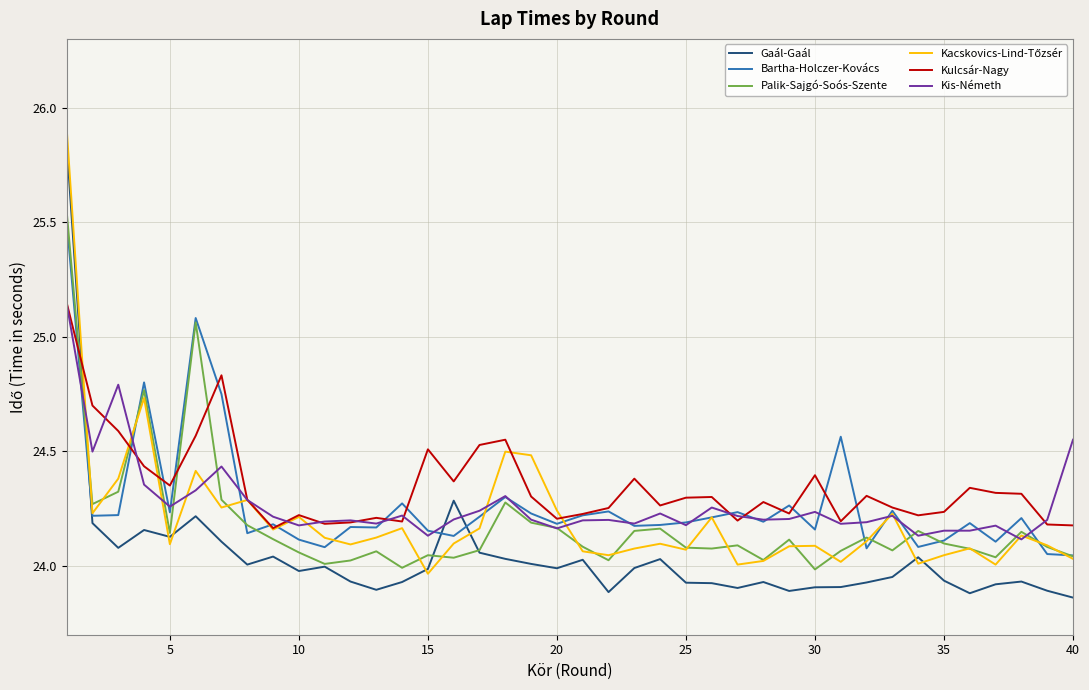

Which series ends up on top after the final intersection of Kis-Németh and Gaál-Gaál?

Kis-Németh